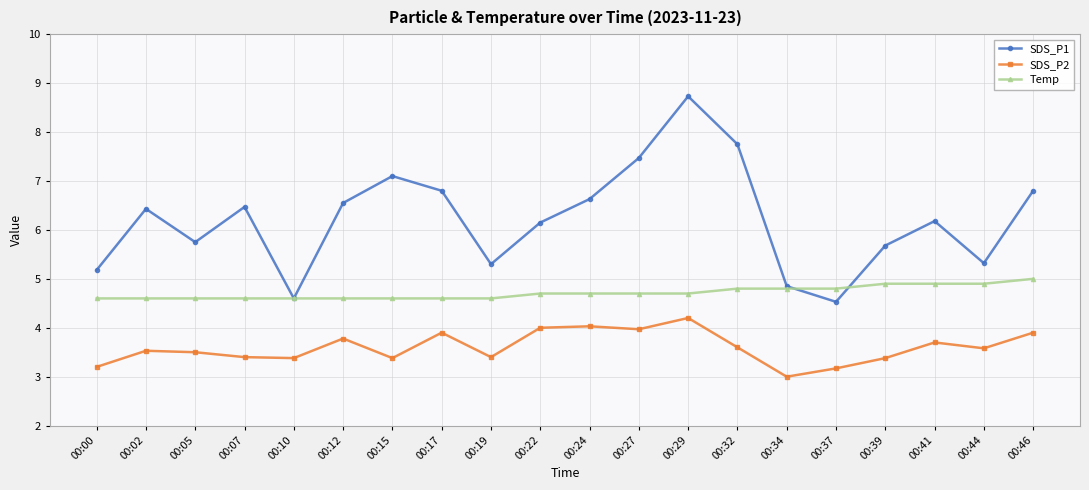

True or false: SDS_P1 and Temp intersect in this chart.

True